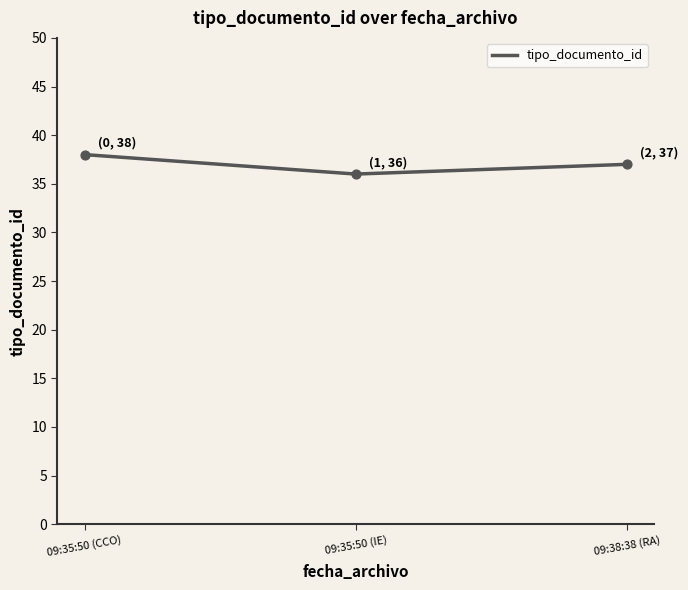

What is the ratio of the value at 09:35:50 (IE) to the value at 09:38:38 (RA)?

1.0